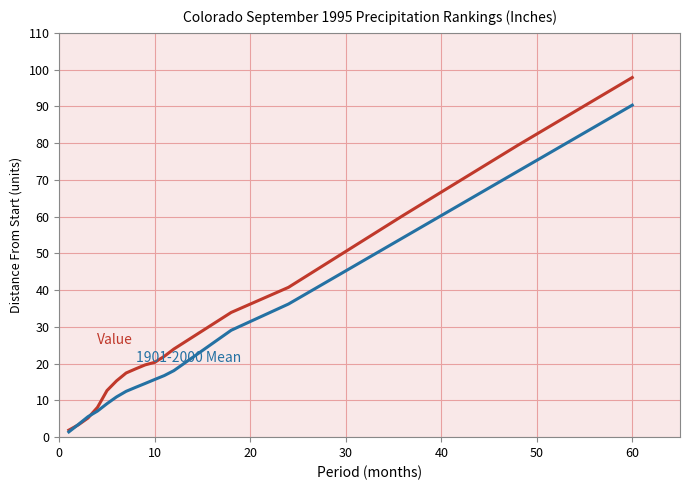

Which category has the highest value across all series?

60